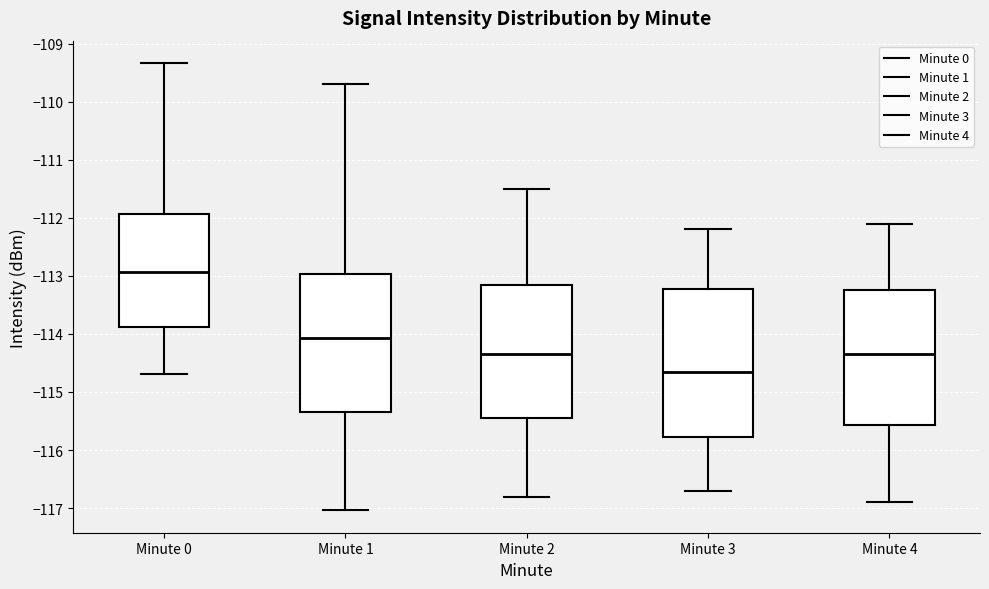

Where does the lower whisker of the box for Minute 0 end on the y-axis? The values are not printed on the chart, so give them approximately, as read against the axis.

-114.7